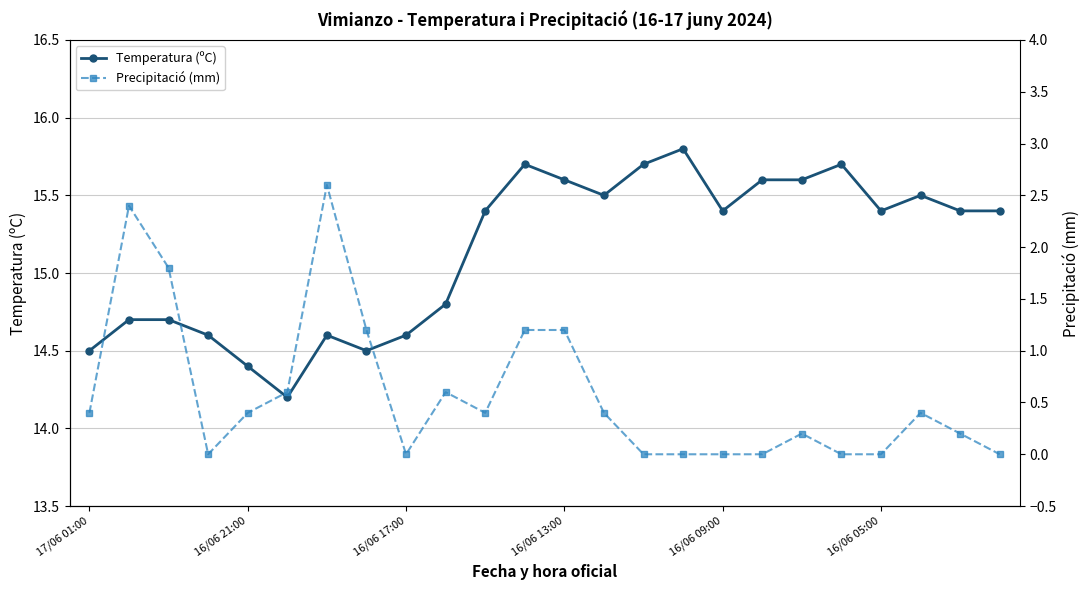

Rank the series by their maximum value, from lowest to highest.

Precipitació (mm), Temperatura (ºC)